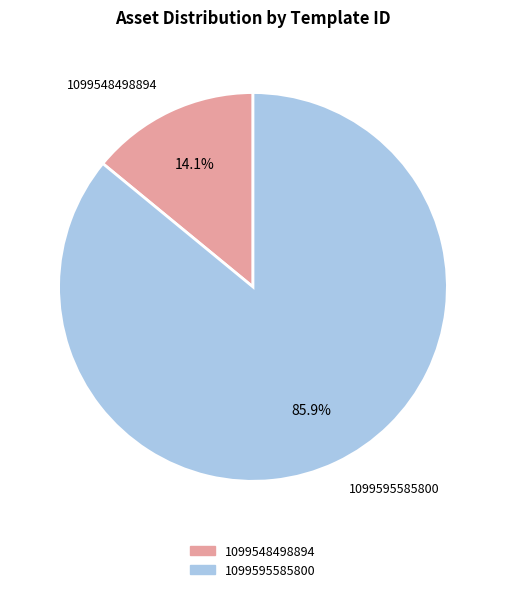

Which slice is the largest?

1099595585800